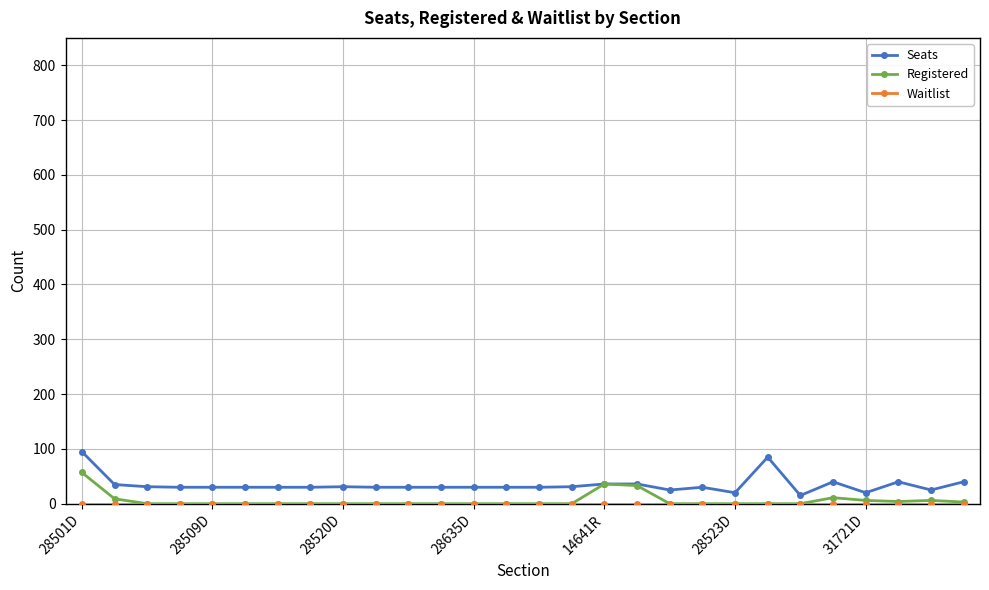

True or false: Registered has more than 0 points higher than both neighbors.

True